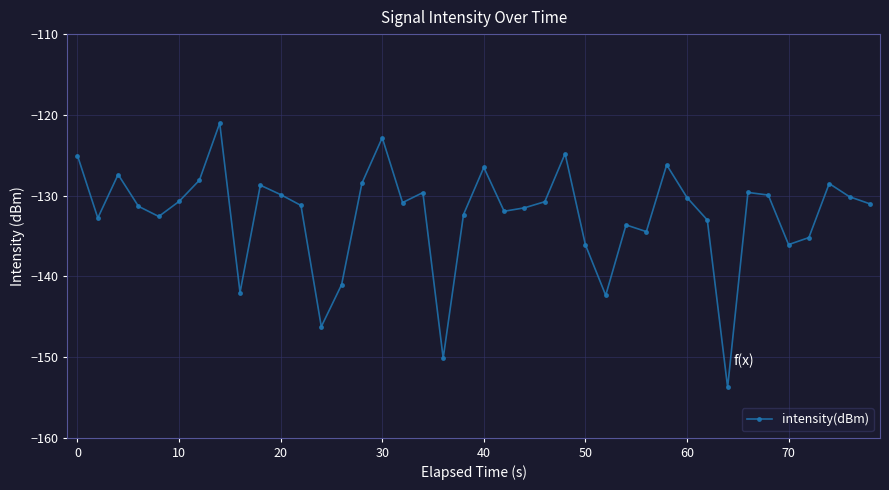

How many lines are shown in the chart?

1